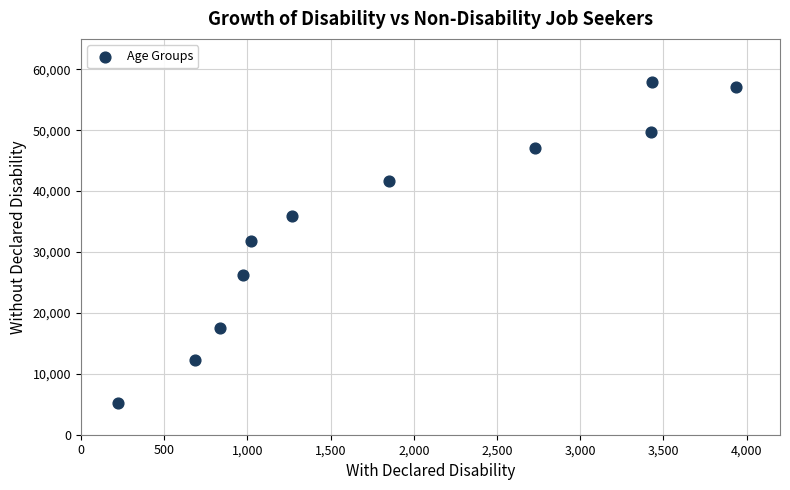

What is the range of Y values (max minus min)?

52733.0